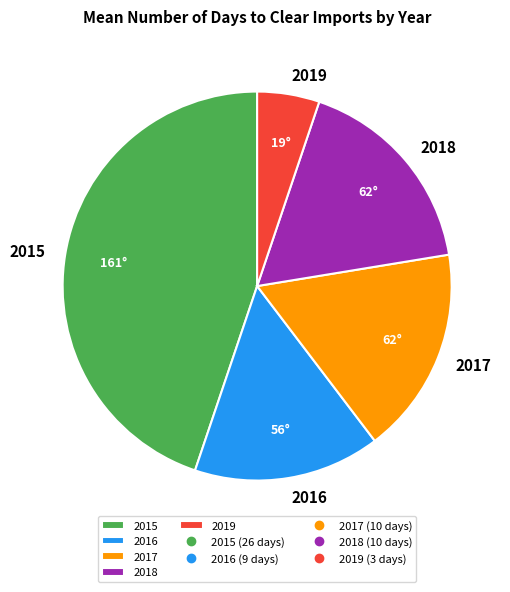

Does 2018 account for over 50% of the chart?

No